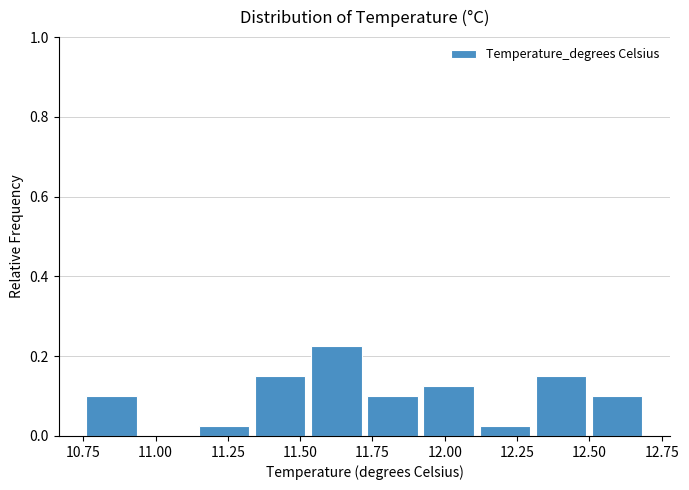

Around what value on the x-axis is the tallest bar? Give the approximate position of its centre, as read against the axis.

11.65